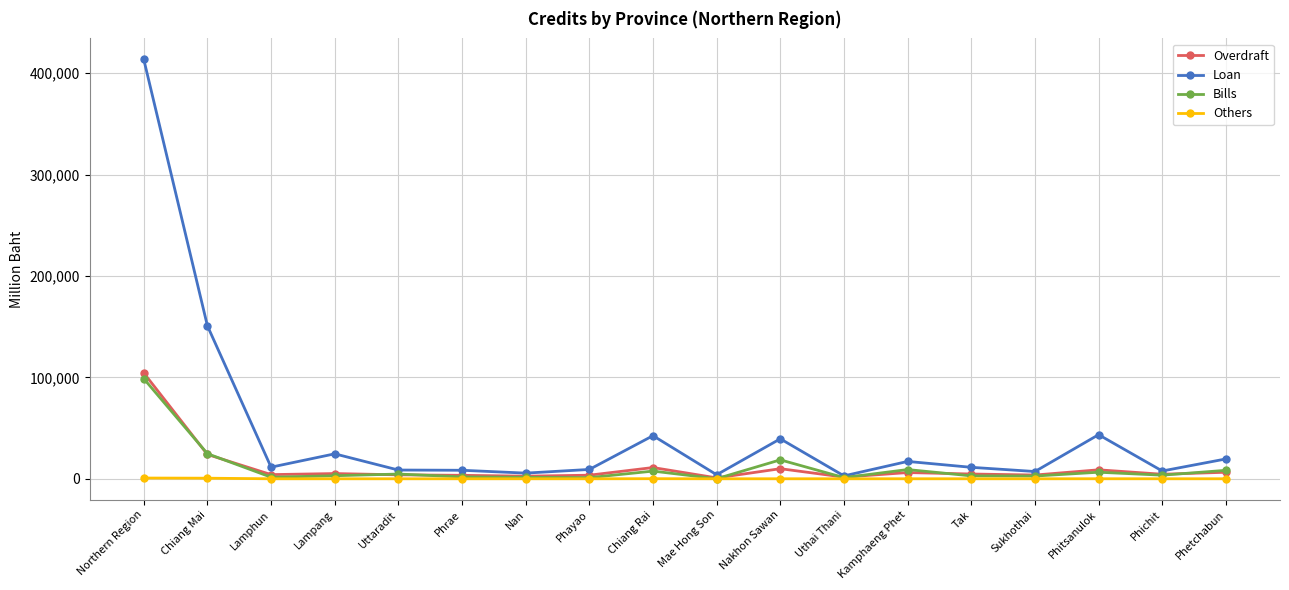

The value of Overdraft at Nan is 2559. True or false?

True